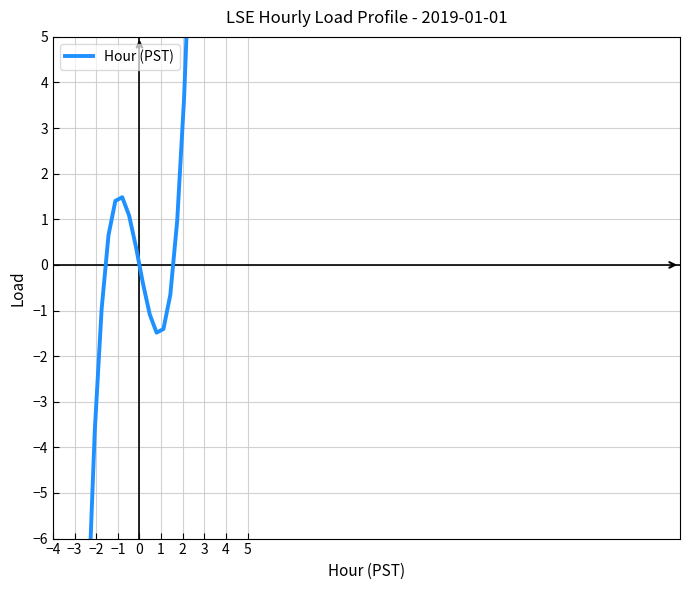

What is the difference between the values at 5 and −1?

14.4